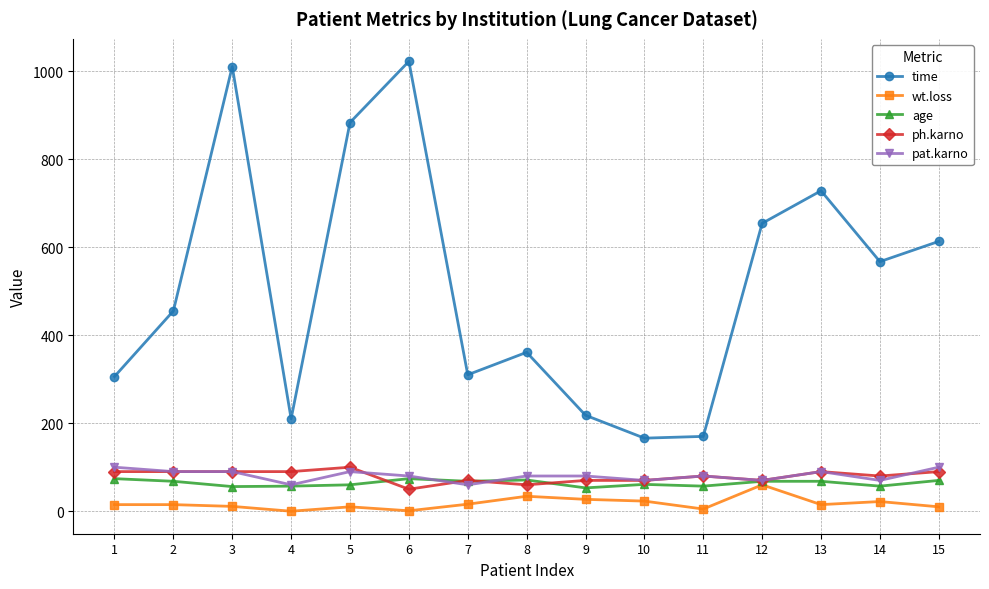

True or false: pat.karno has a value of 27 at 6.

False